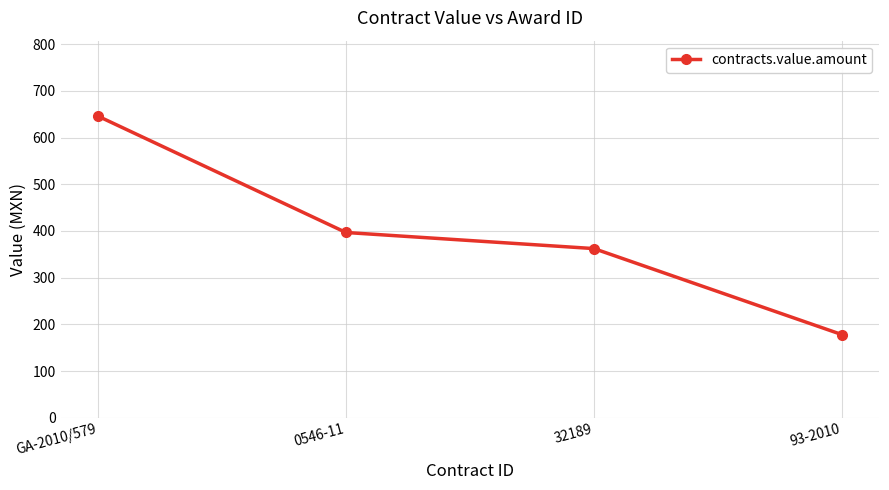

What is the difference between the values at 0546-11 and 93-2010?

218.7